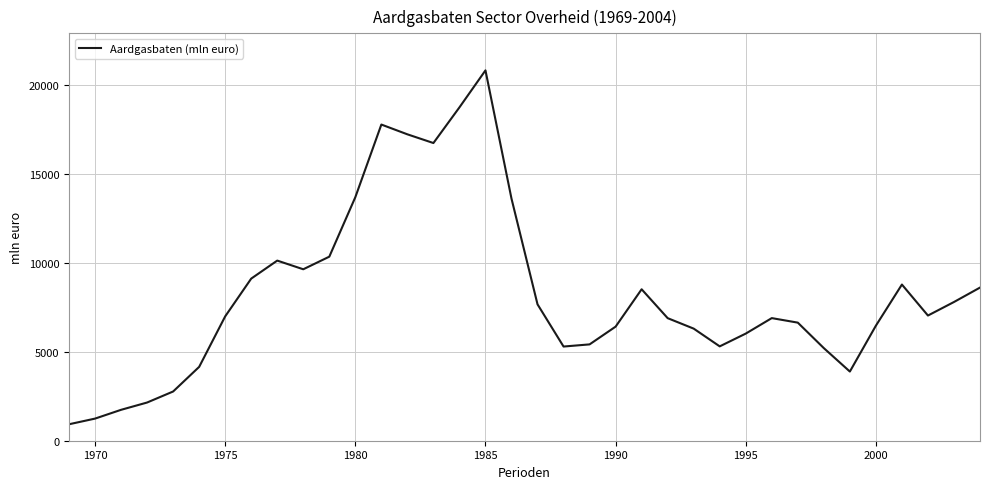

What is the difference between the maximum and minimum values?

19907.2